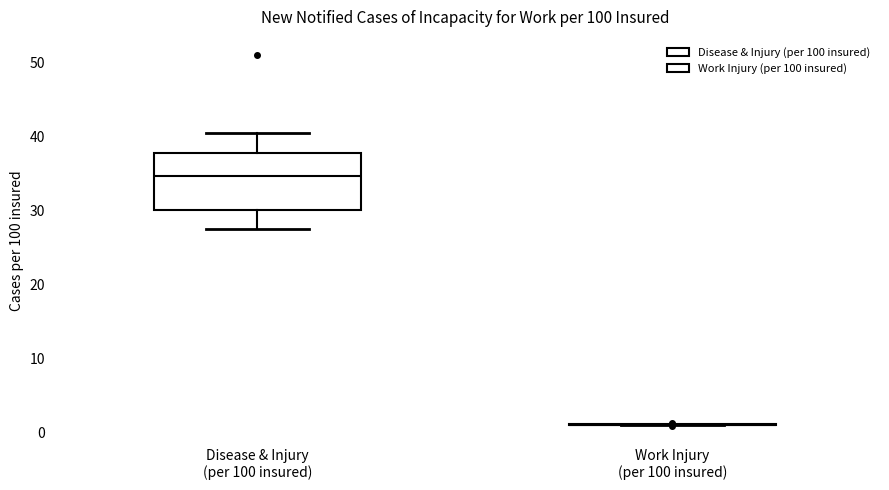

Which box is the tallest, from its lower edge to its upper edge?

Disease & Injury (per 100 insured)